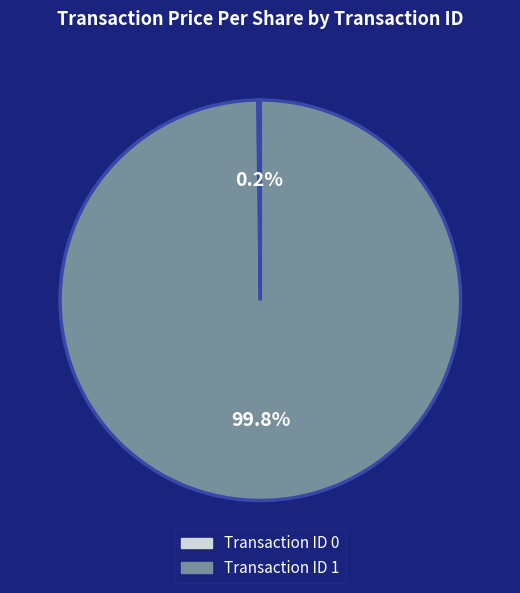

Which slice is the largest?

Transaction ID 1